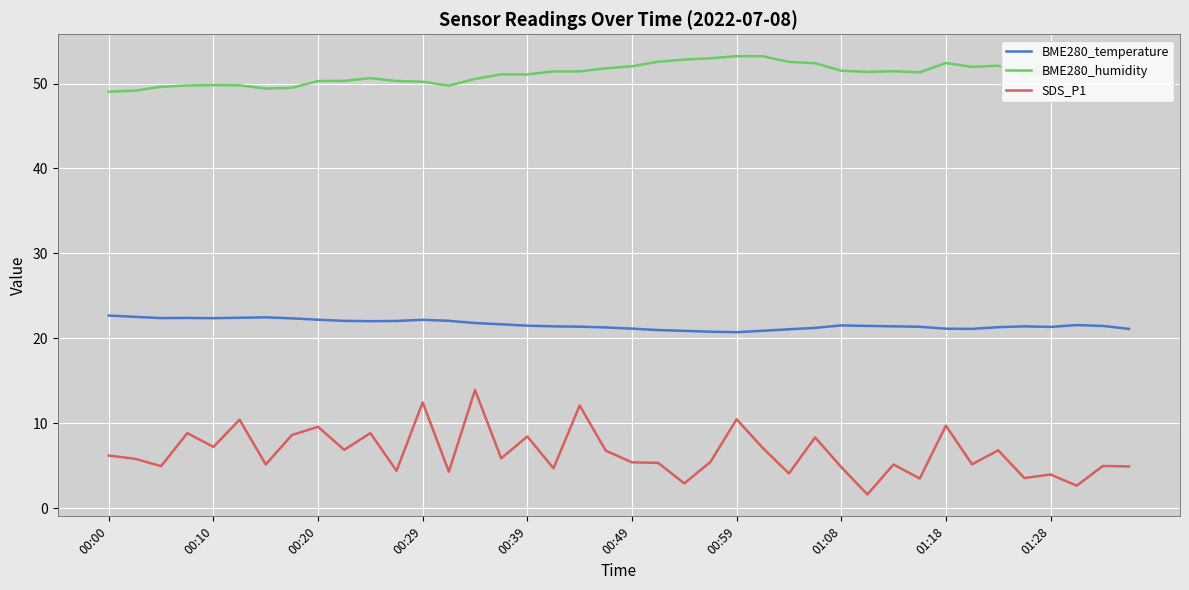

Which series has the widest spread of values?

SDS_P1